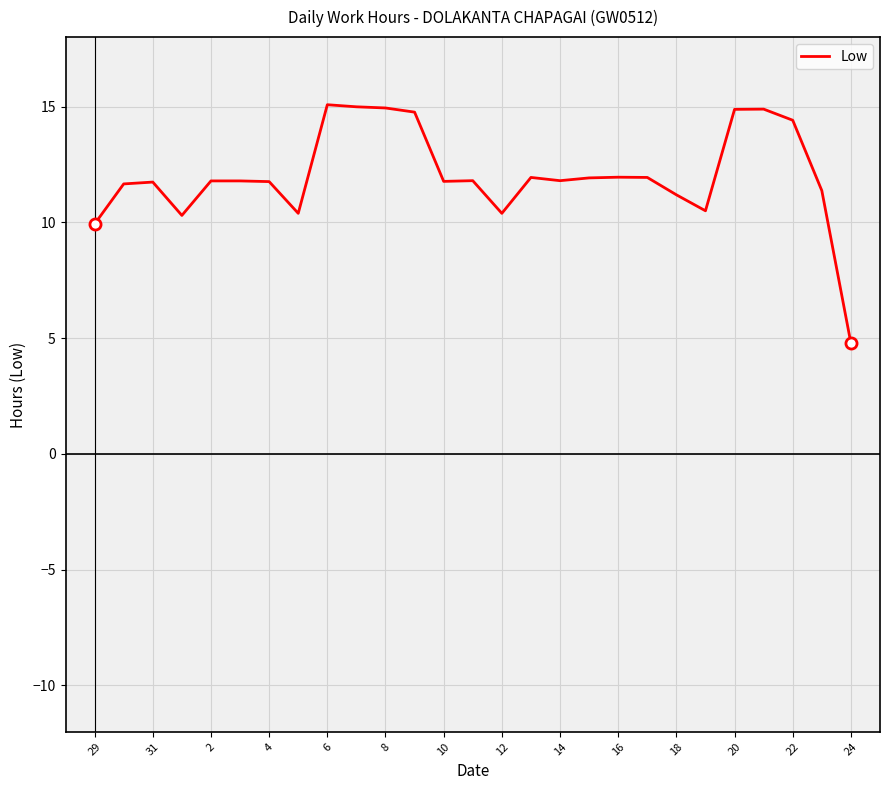

What is the greatest value displayed?

15.1